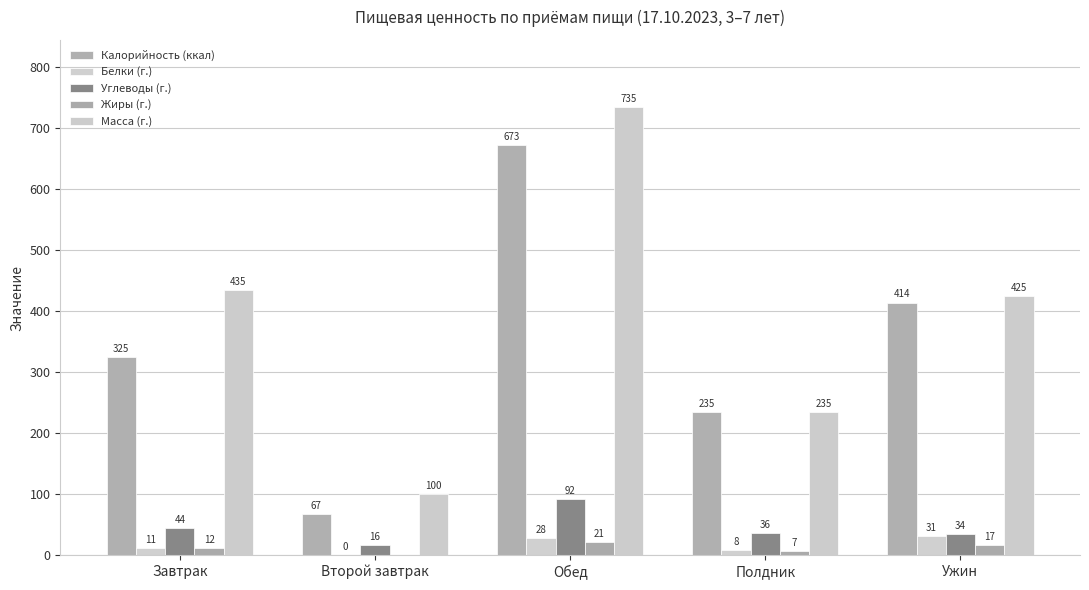

Between Второй завтрак and Завтрак, which is larger?

Завтрак